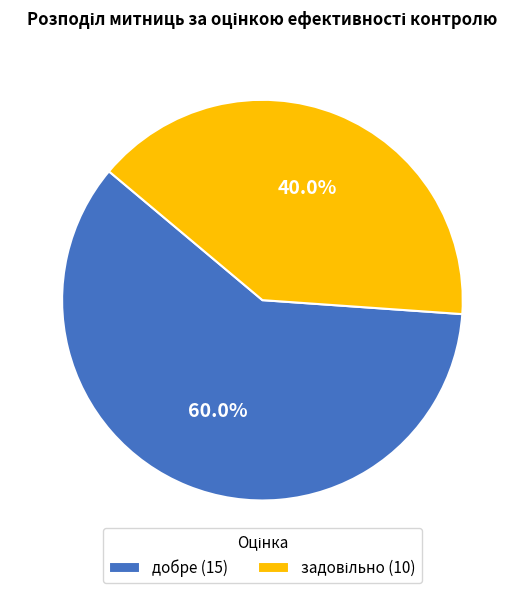

To the nearest percent, what portion does добре represent?

60%